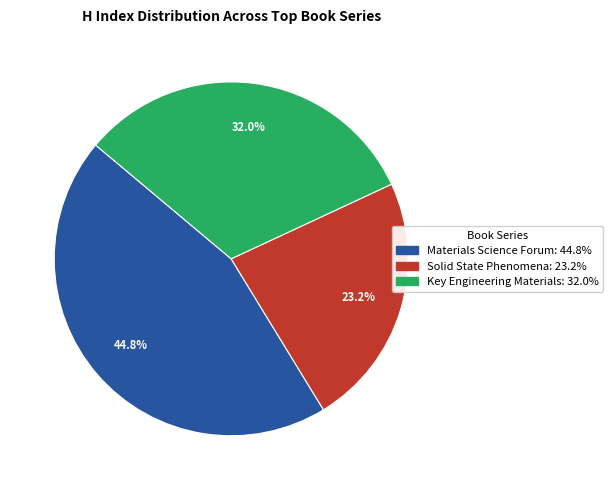

Does any single category account for the majority?

No